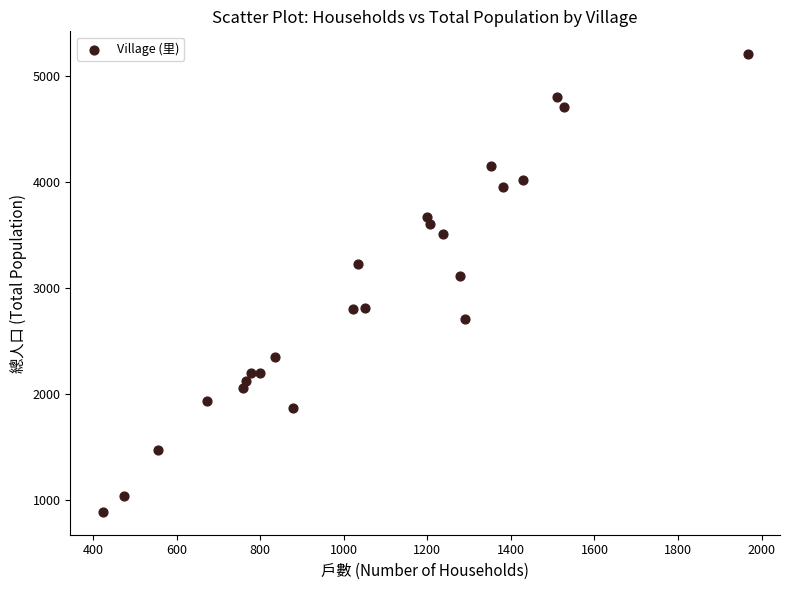

What is the range of Y values (max minus min)?

4317